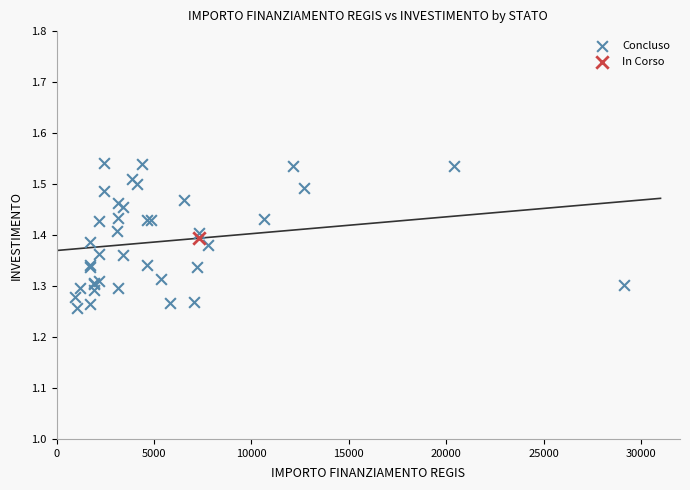

What are all the series names shown in the legend?

Concluso, In Corso